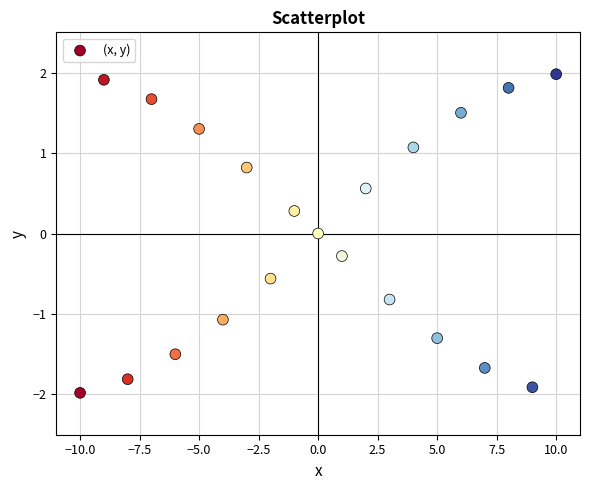

What is the range of Y values (max minus min)?

4.0